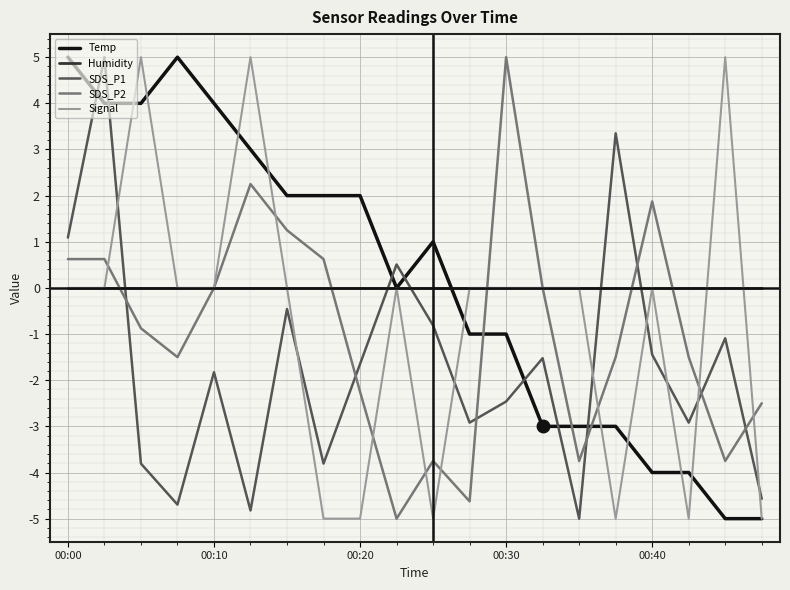

What is the sum of all Temp values?

3.0